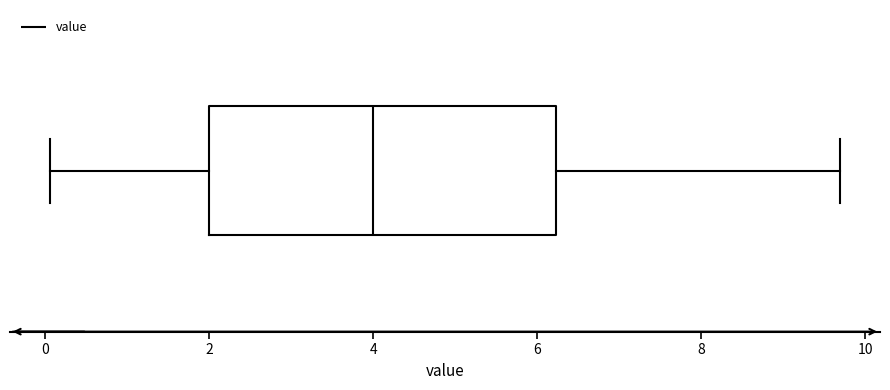

Read this box plot against the x-axis: the position of the median line, the range covered by the box, and the ends of both whiskers. The values are not printed on the chart, so give them approximately, as read against the axis.

median 4.0, box 2.0 to 6.2, whiskers 0.0 to 9.8